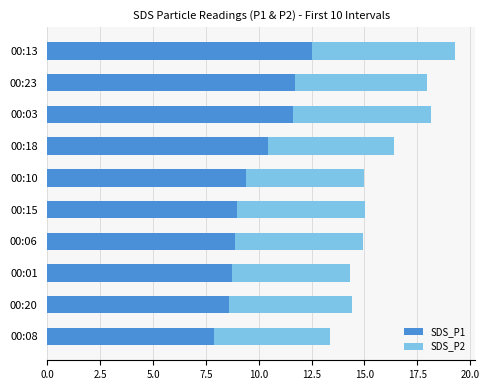

The value of SDS_P1 at 00:20 is 8.6. True or false?

True